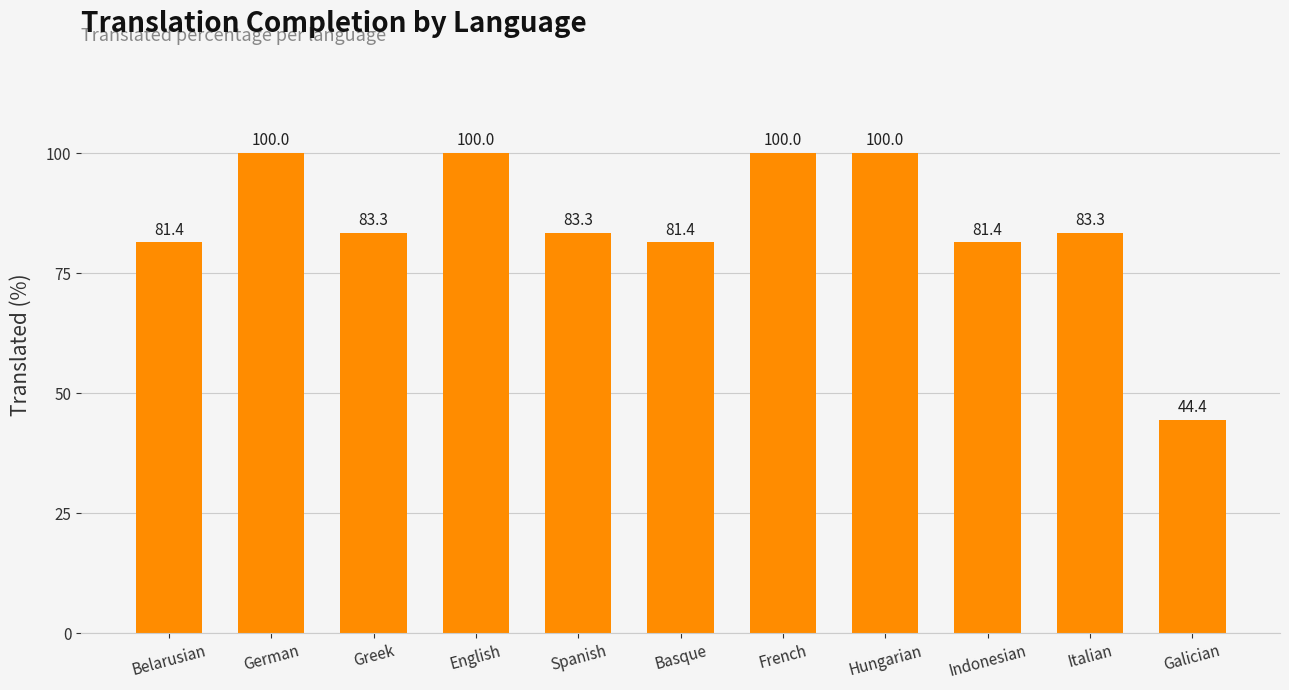

The chart shows a value of 81.4 at Belarusian. True or false?

True